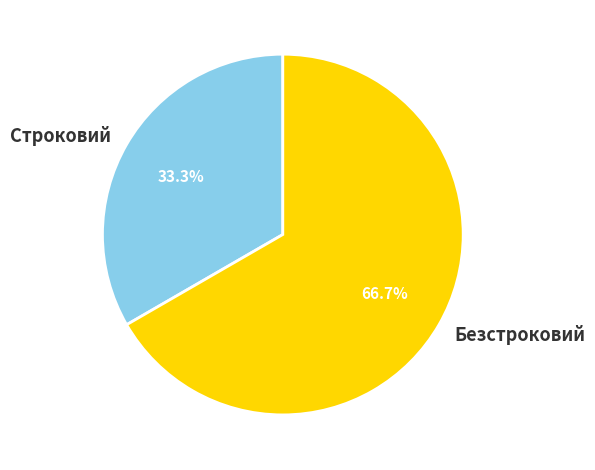

What percentage do Строковий and Безстроковий together represent?

100.0%